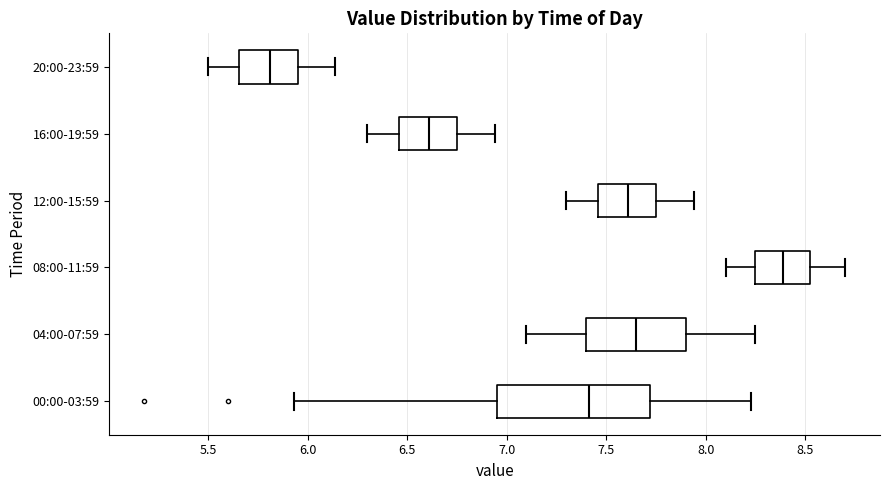

Which box is the widest, from its left edge to its right edge?

00:00-03:59